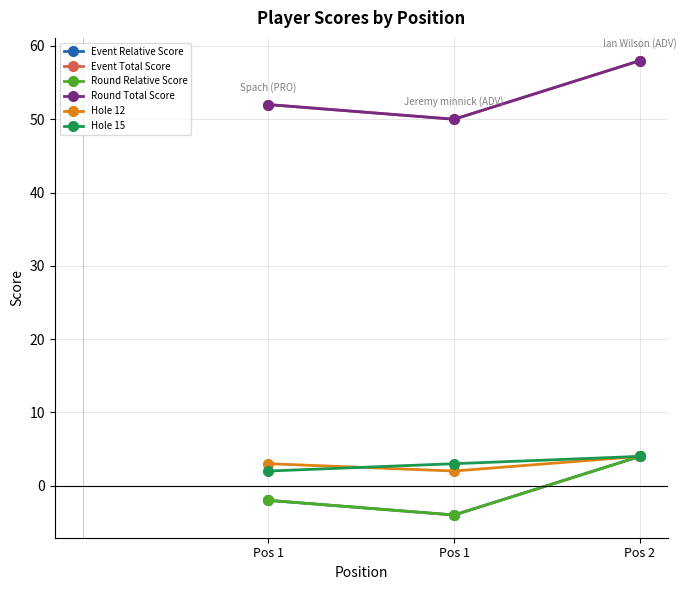

Does the chart have visible grid lines?

Yes